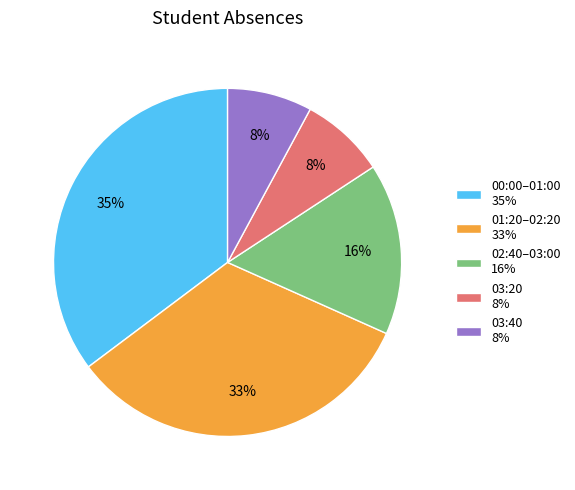

Do 00:00–01:00 35% and 01:20–02:20 33% together represent more than half of the pie?

Yes